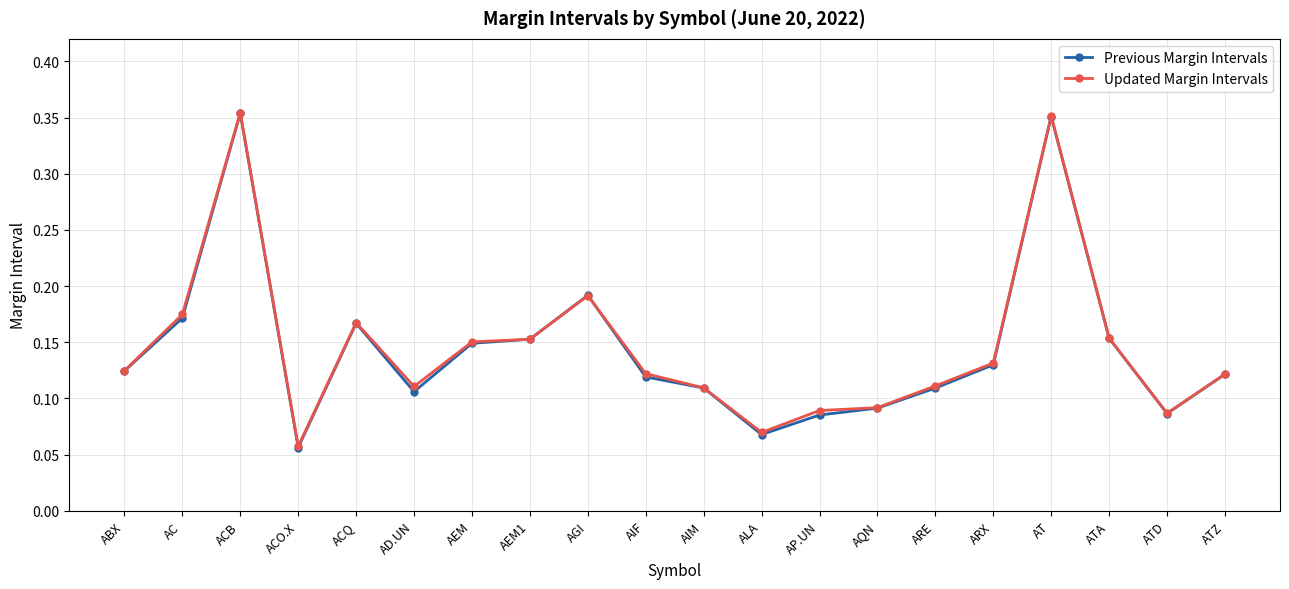

Is the value of Previous Margin Intervals at ALA greater than the value of Updated Margin Intervals at ACQ?

No